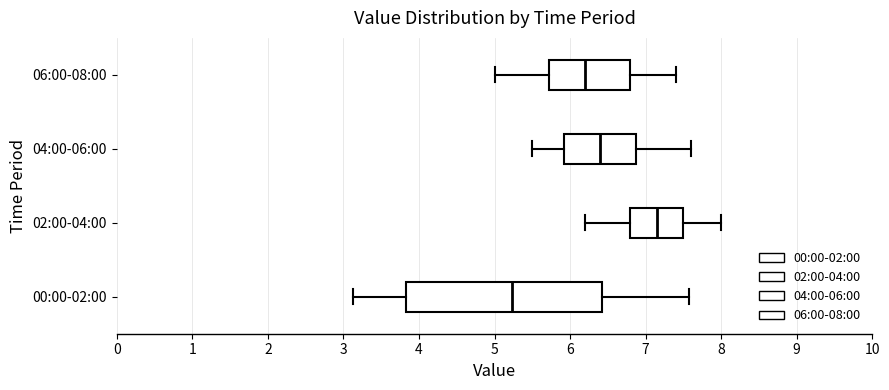

Which box has the furthest to the right median line?

02:00-04:00